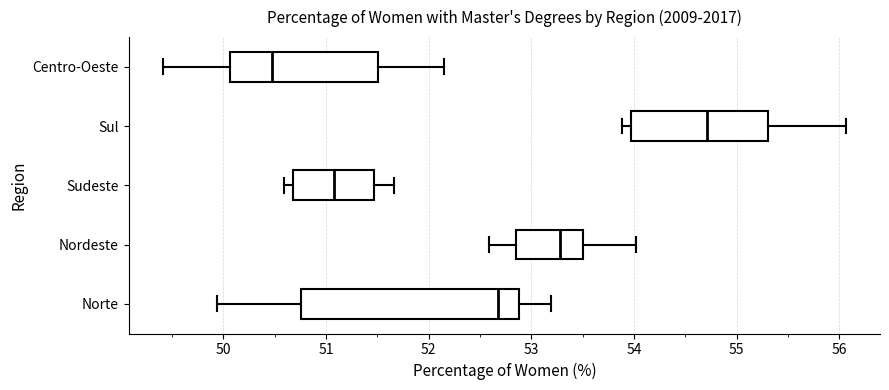

Comparing the boxes themselves (not the whiskers), which one is the widest?

Norte